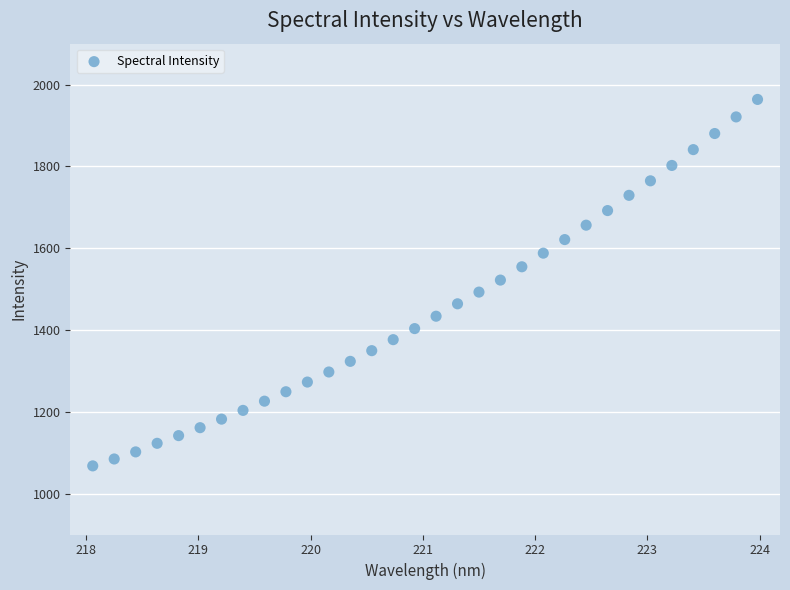

What is the range of X values (max minus min)?

5.9